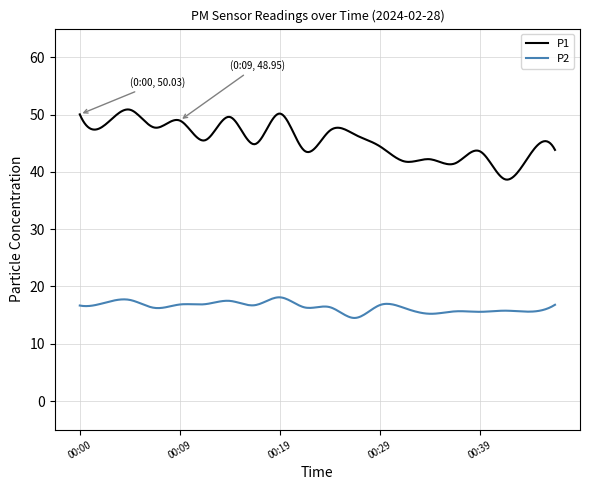

What is the maximum value shown in the chart?

50.9